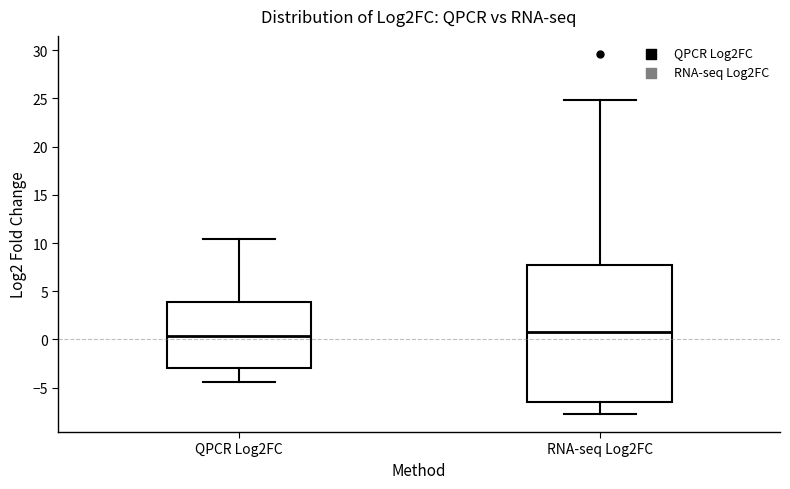

Reading left to right, transcribe this box plot: for each box, give where its median line is, the range the box spans, and where its two whiskers end, as read against the y-axis. The values are not printed on the chart, so give them approximately, as read against the axis.

QPCR Log2FC: median 0.5, box -3.0 to 4.0, whiskers -4.5 to 10.5
RNA-seq Log2FC: median 0.5, box -6.5 to 7.5, whiskers -7.5 to 25.0